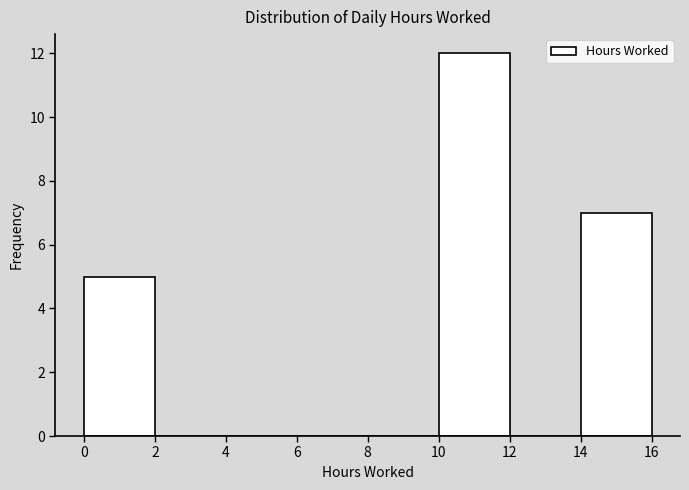

Reading left to right, list every bar in this chart as the range it spans on the x-axis followed by its height. The values are not printed on the chart, so give them approximately, as read against the axis.

0 to 2: 5
2 to 4: 0
4 to 6: 0
6 to 8: 0
8 to 10: 0
10 to 12: 12
12 to 14: 0
14 to 16: 7